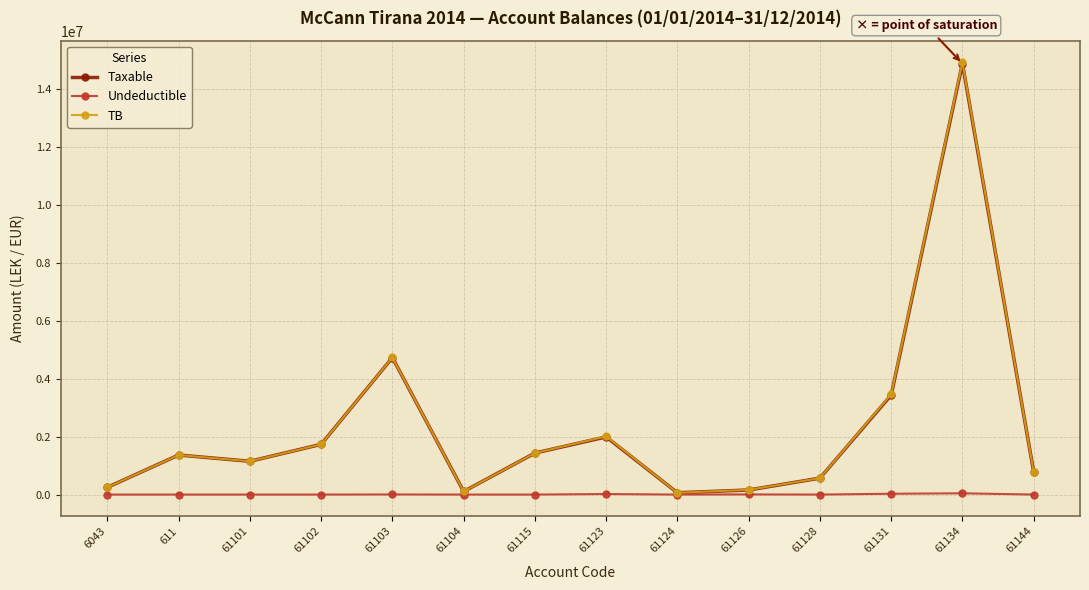

The value of TB at 61131 is 3465988.5. True or false?

True